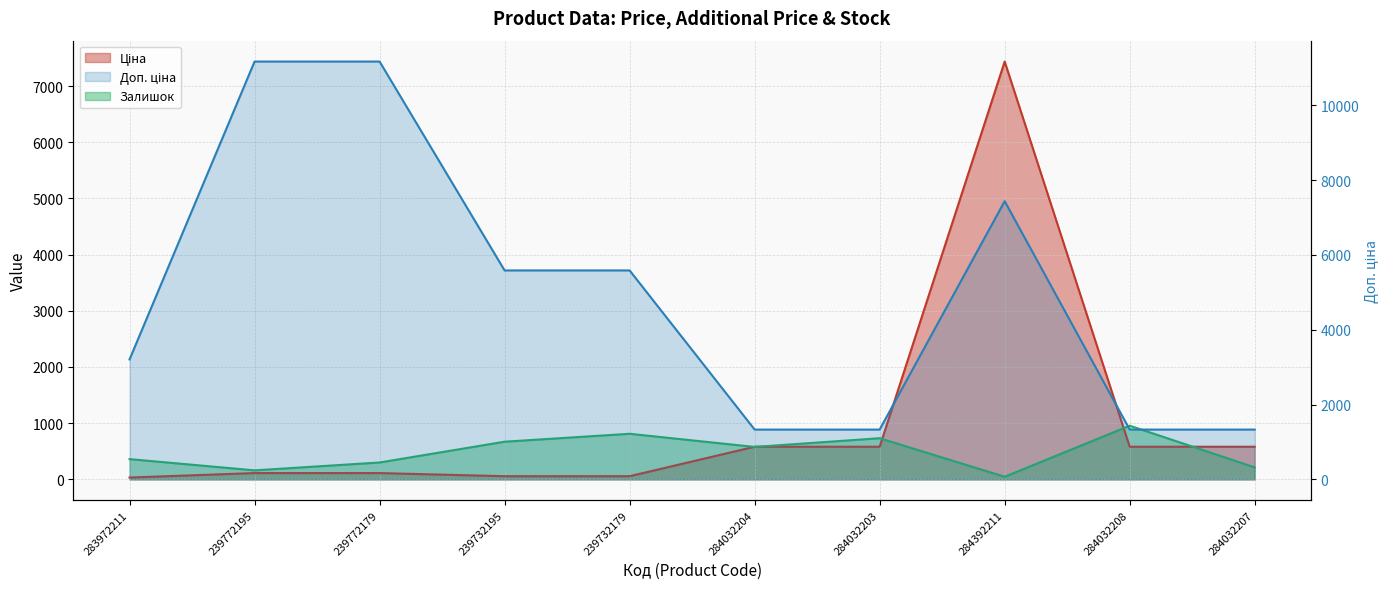

At which category is the sum across all series the highest?

284392211